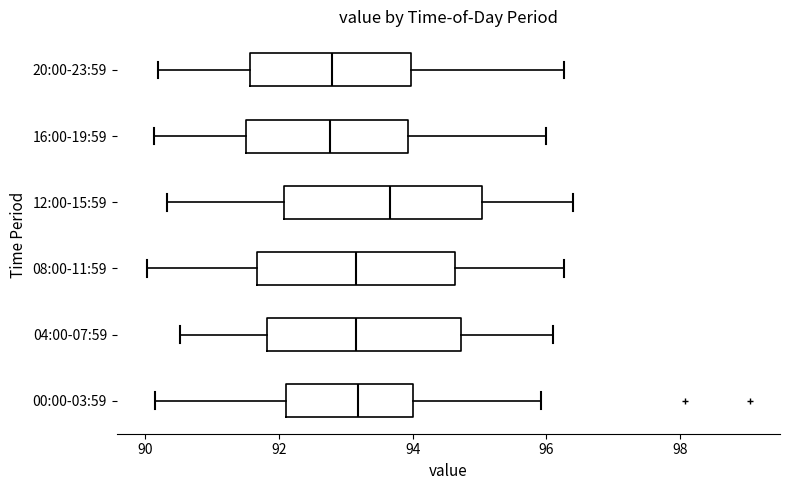

Where does the left whisker of the box for 20:00-23:59 end on the x-axis? The values are not printed on the chart, so give them approximately, as read against the axis.

90.2